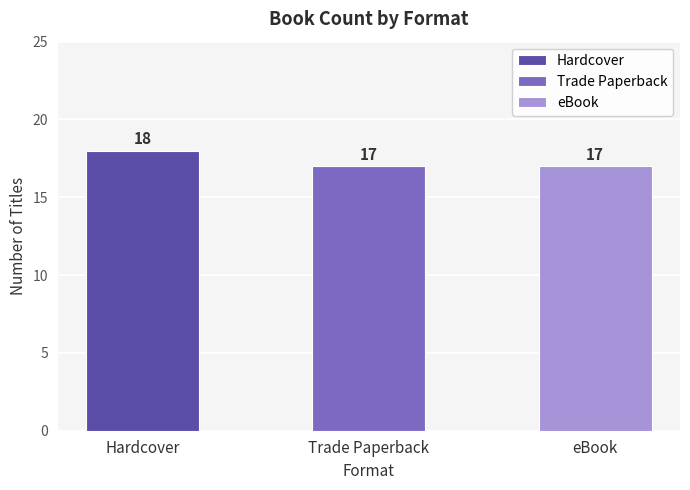

At which label is the value closest to 17?

Trade Paperback